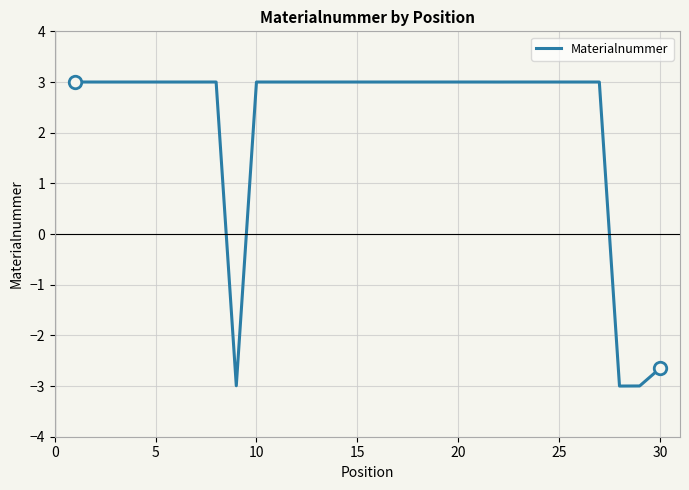

What is the minimum value shown in the chart?

-3.0